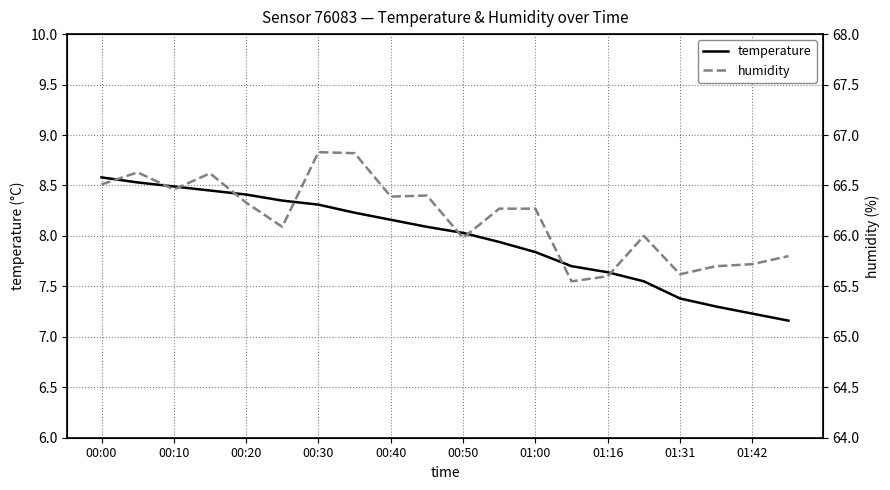

True or false: temperature has more than 0 points higher than both neighbors.

False